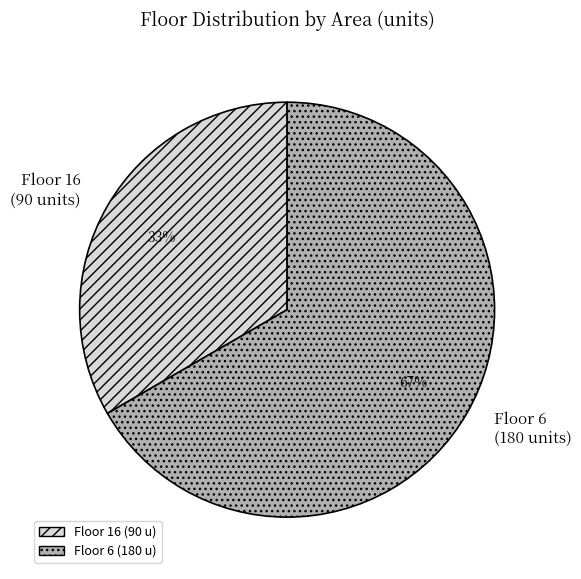

True or false: Floor 16 (90 units) accounts for 22% of the total.

False